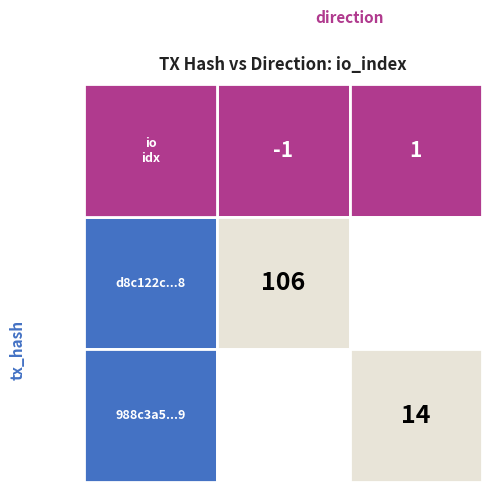

Reading left to right, extract all data points from this chart.

d8c122c031d7a1c7b48678f13a0fc70c8a4b828: direction=-1	io_index=106
988c3a52b759ac864d964d2dc9c9d3cc9ac41c9: direction=1	io_index=14